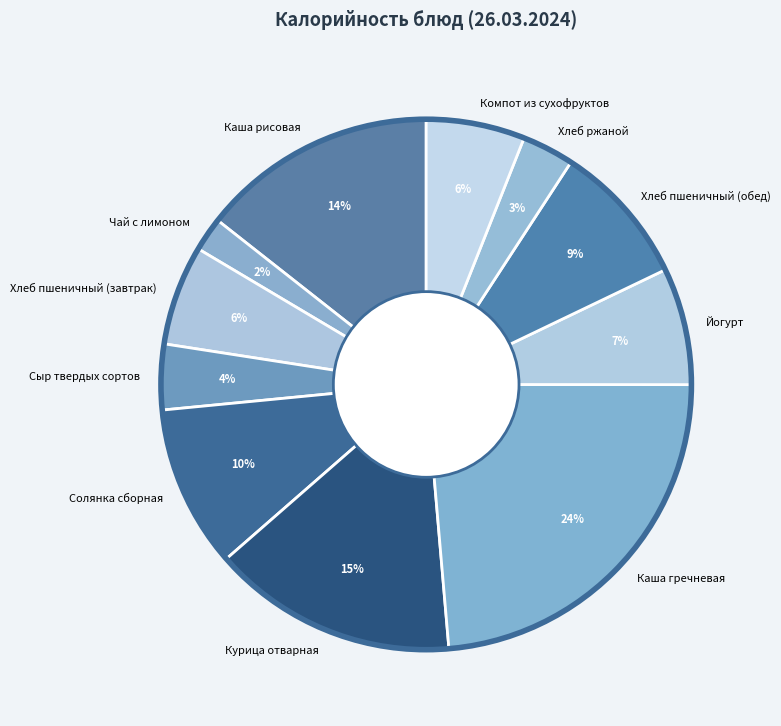

To the nearest percent, what portion does Йогурт represent?

7%